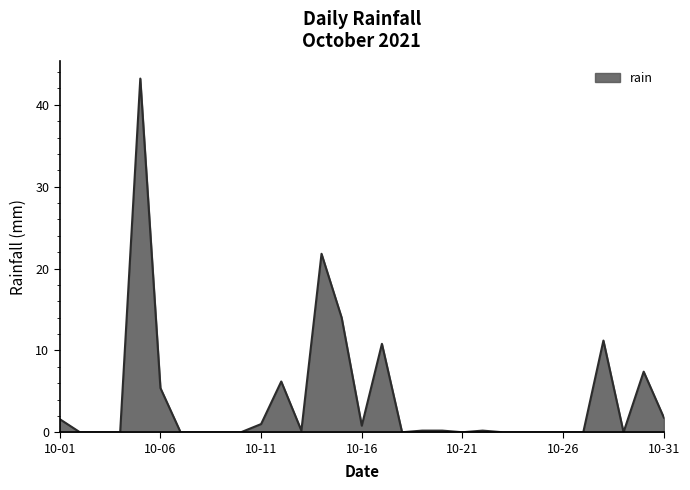

True or false: the data has more than 2 interior local peaks.

True